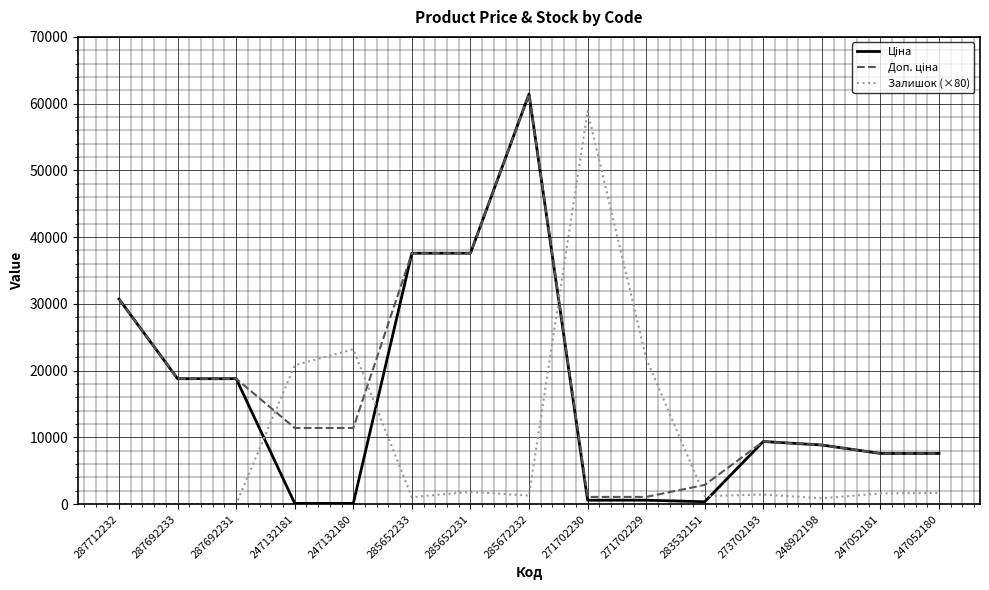

The value of Залишок (×80) at 247132180 is 40221.2. True or false?

False